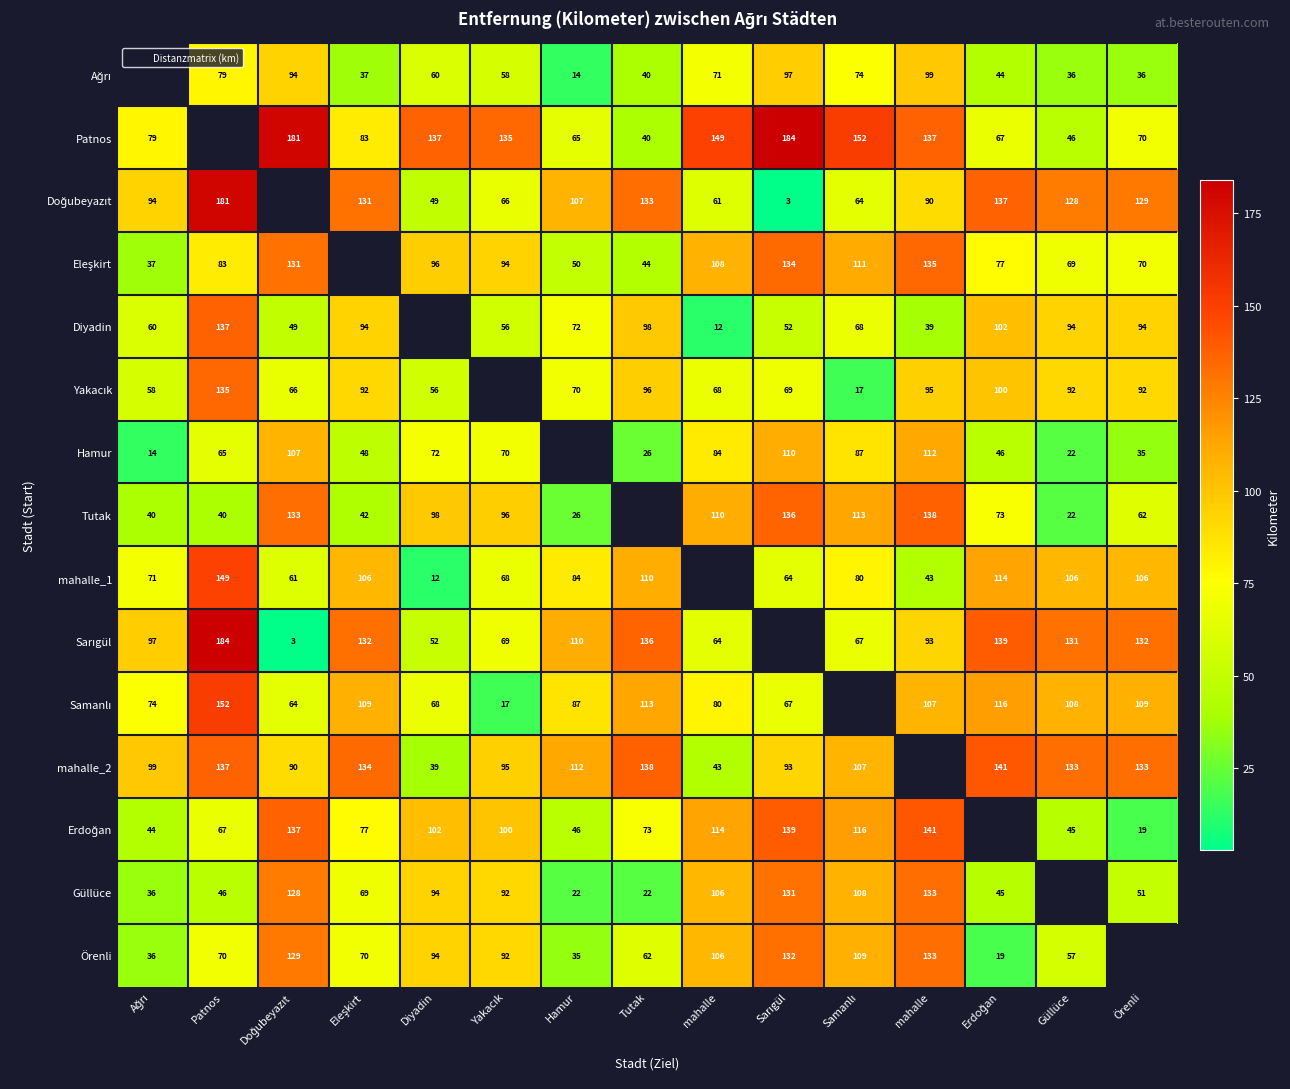

What is the difference between the Ağrı values at Yakacık and Örenli?

22.0